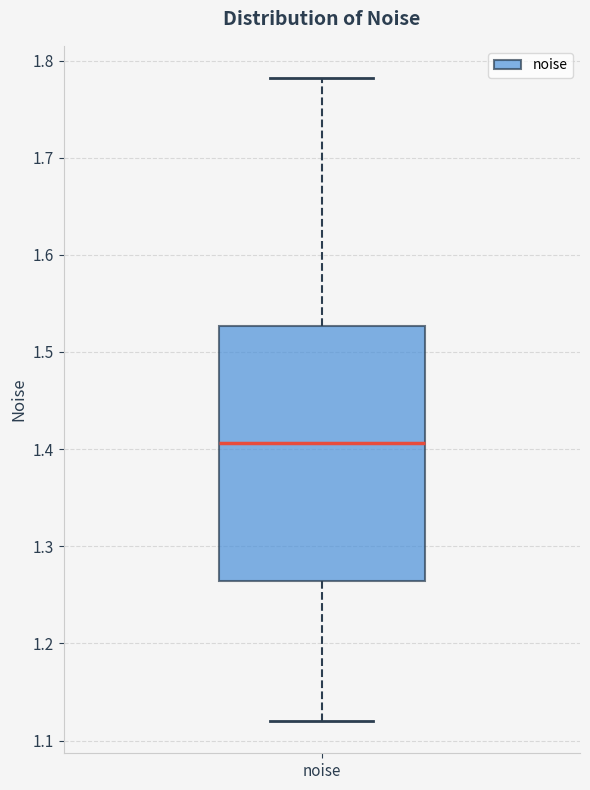

Read this box plot against the y-axis: the position of the median line, the range covered by the box, and the ends of both whiskers. The values are not printed on the chart, so give them approximately, as read against the axis.

median 1.41, box 1.26 to 1.53, whiskers 1.12 to 1.78